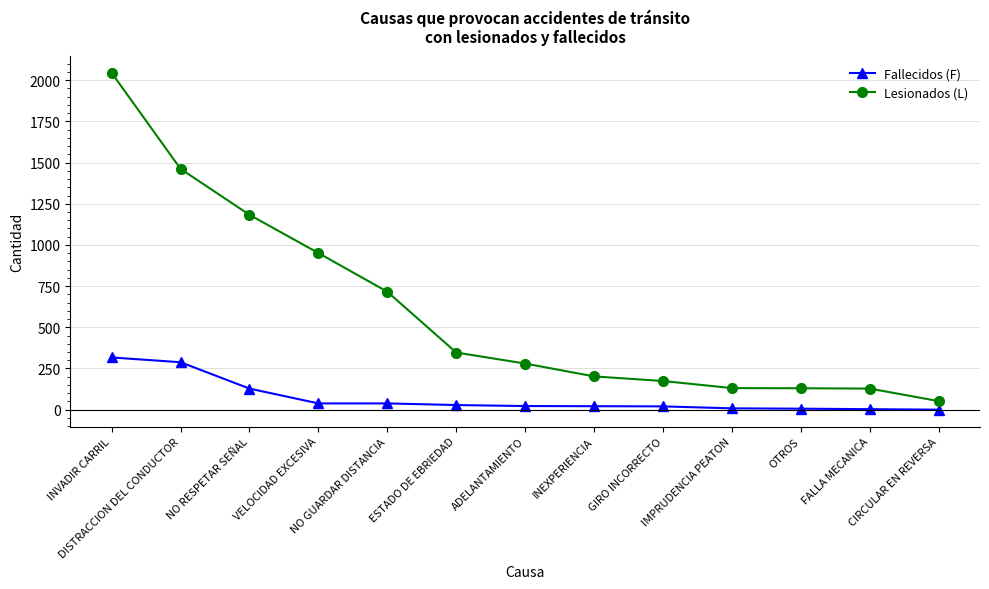

Which series has the largest range (max minus min)?

Lesionados (L)